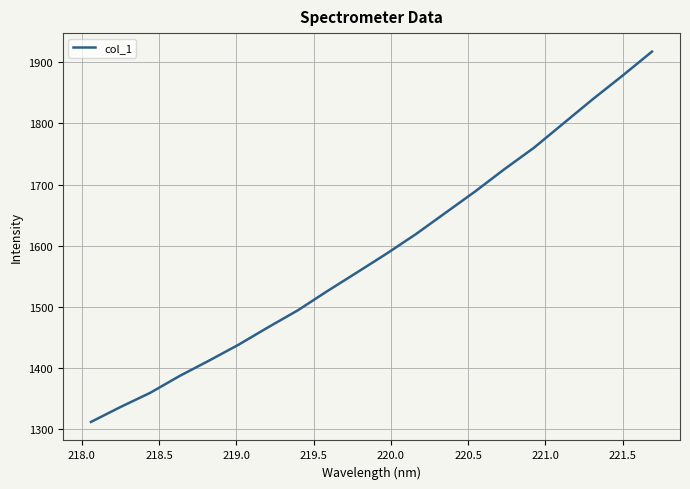

What is the difference between the maximum and minimum values?

606.6